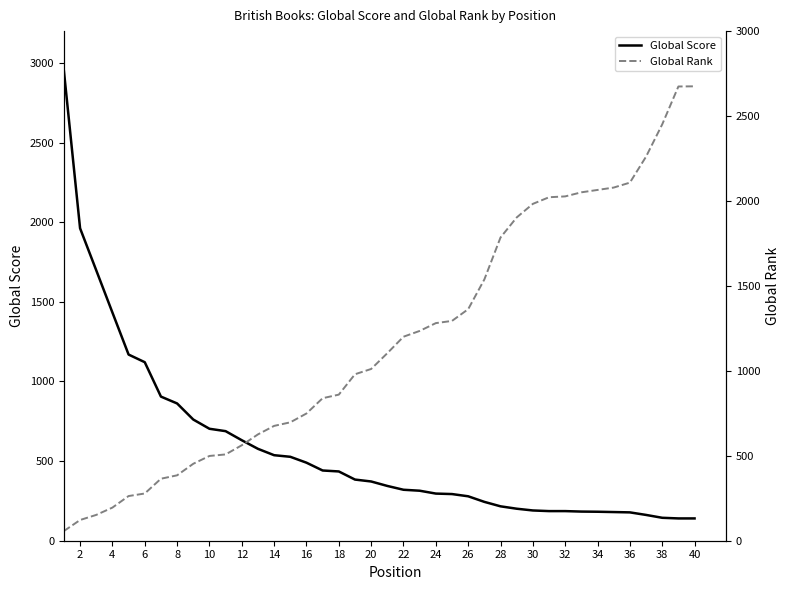

The value of Global Score at 30 is 190. True or false?

True